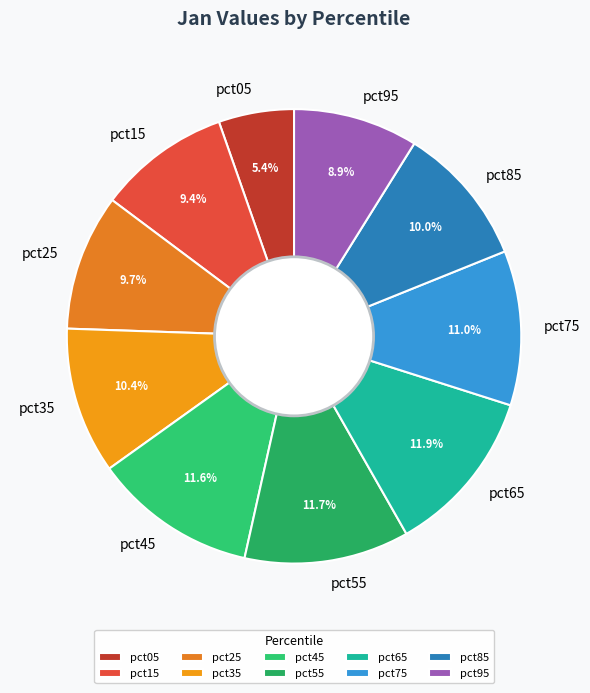

Between pct25 and pct95, which is larger?

pct25